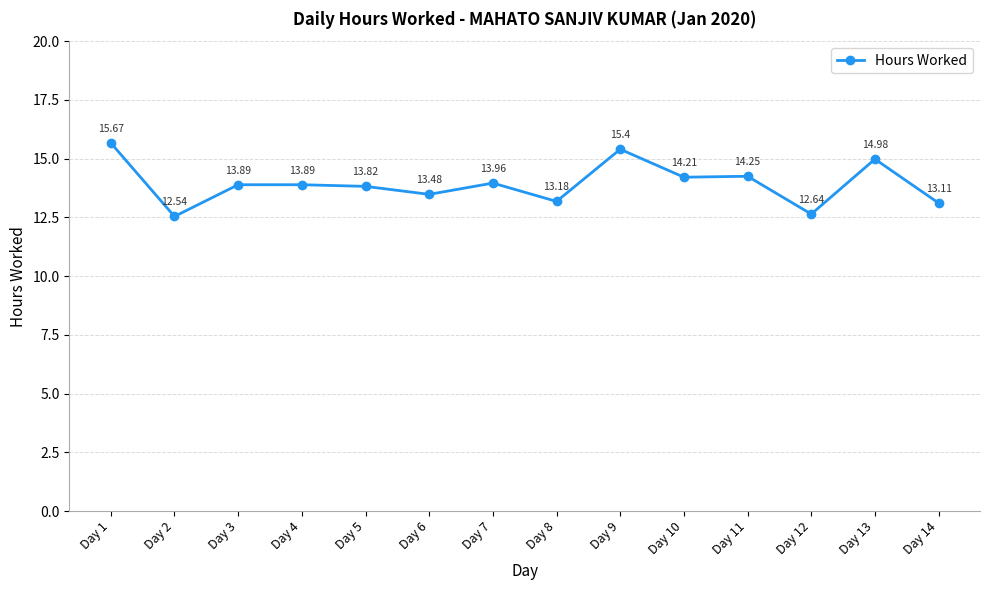

What is the value of the 14th point from the left?

13.1